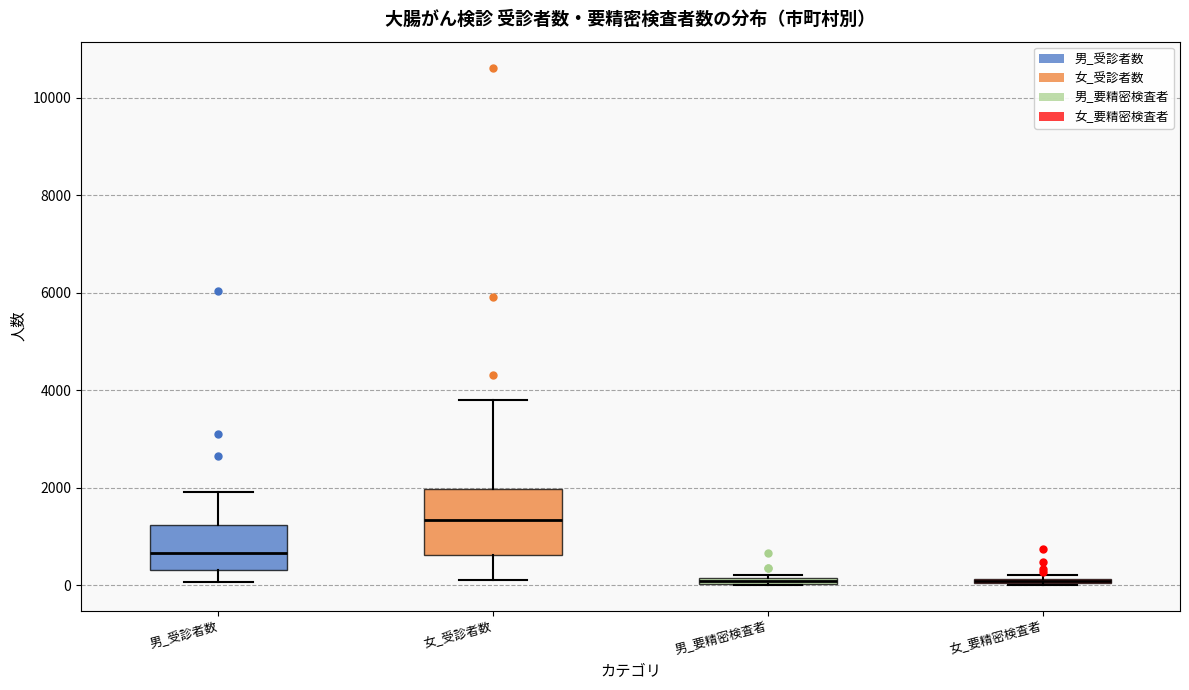

Where is the upper edge of the box for 女_受診者数 on the y-axis? The values are not printed on the chart, so give them approximately, as read against the axis.

2000